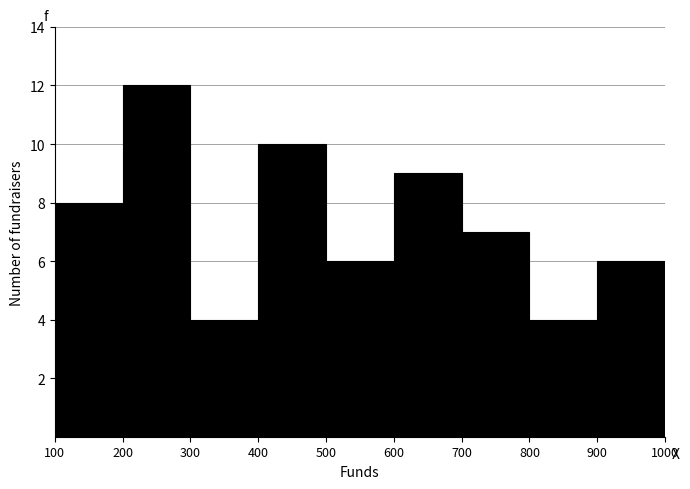

Reading left to right, transcribe this chart: for each bar, give the range it covers on the x-axis and its height. The values are not printed on the chart, so give them approximately, as read against the axis.

100 to 200: 8
200 to 300: 12
300 to 400: 4
400 to 500: 10
500 to 600: 6
600 to 700: 9
700 to 800: 7
800 to 900: 4
900 to 1000: 6